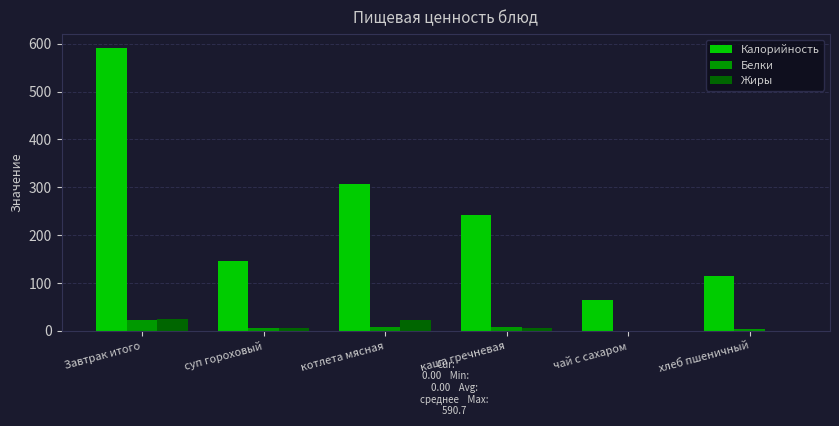

Which category has the highest value in the Калорийность series?

Завтрак итого